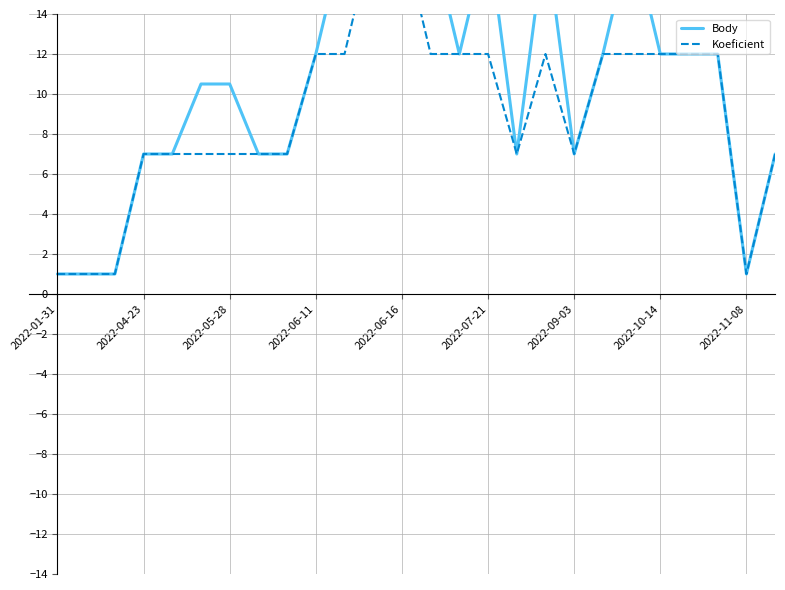

Where is the first local maximum for Koeficient?

17